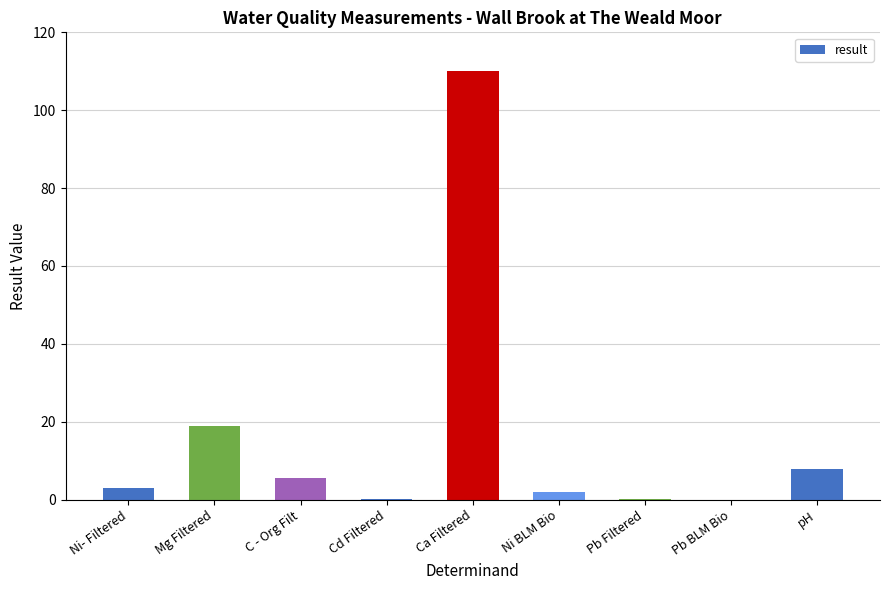

Read the value at C - Org Filt.

5.6